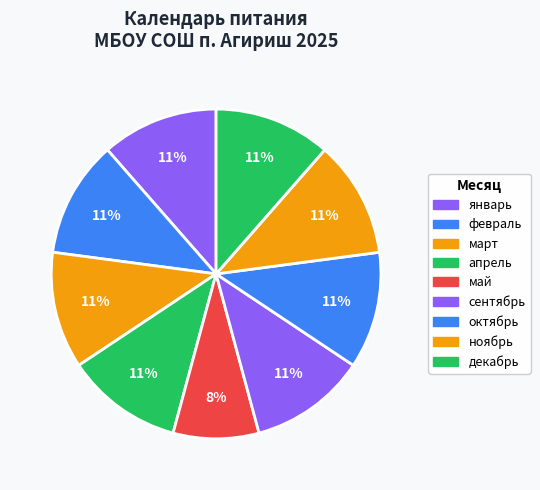

Does январь represent more than half of the total?

No